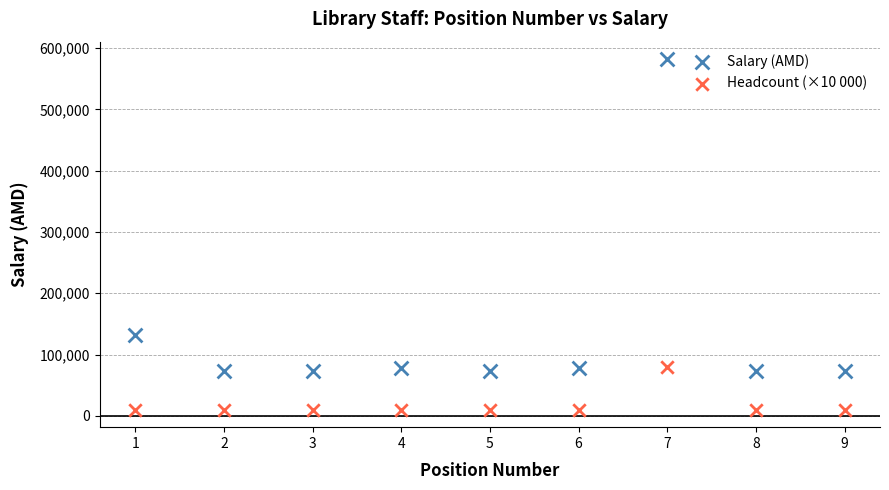

Which series contains the highest Y value?

Salary (AMD)